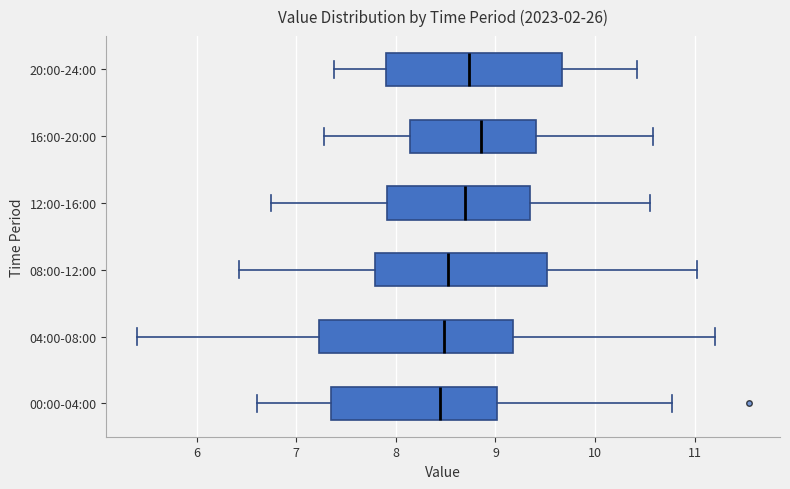

Where is the left edge of the box for 16:00-20:00 on the x-axis? The values are not printed on the chart, so give them approximately, as read against the axis.

8.1